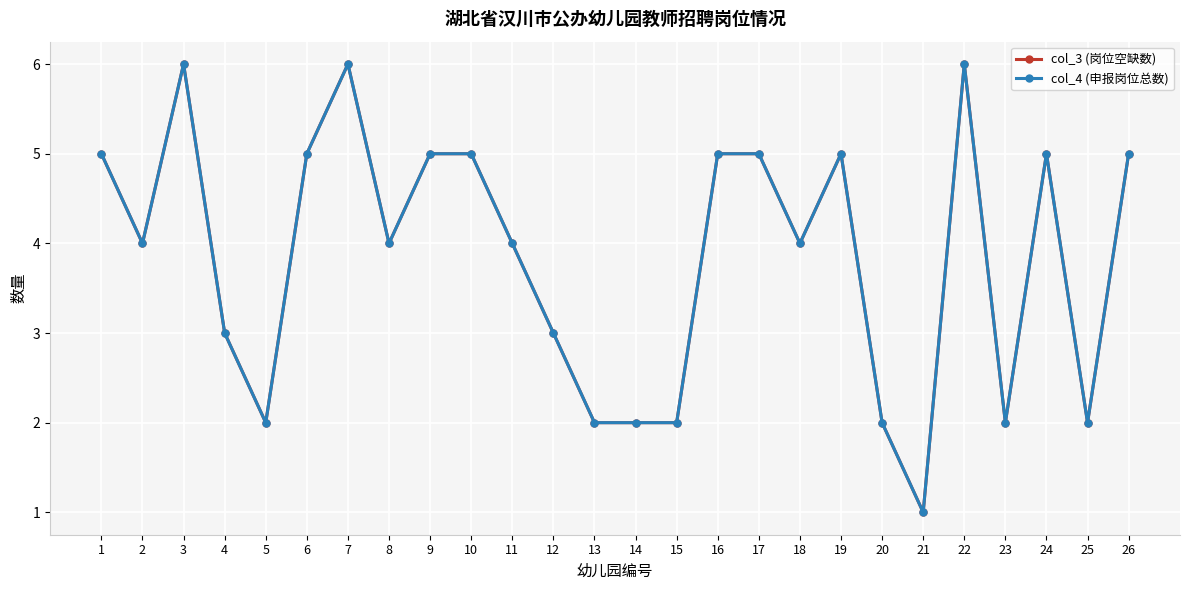

In col_4 (申报岗位总数), how many points are lower than both neighbors (excluding endpoints)?

7